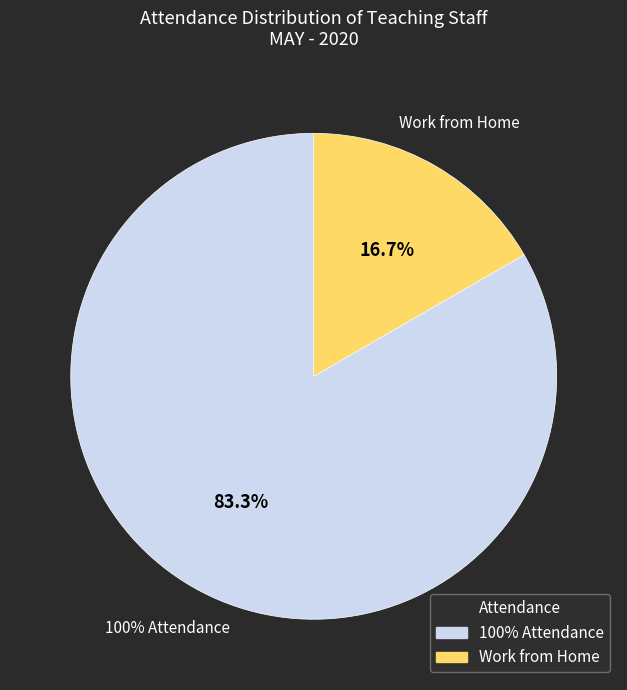

Count the number of slices in the pie.

2